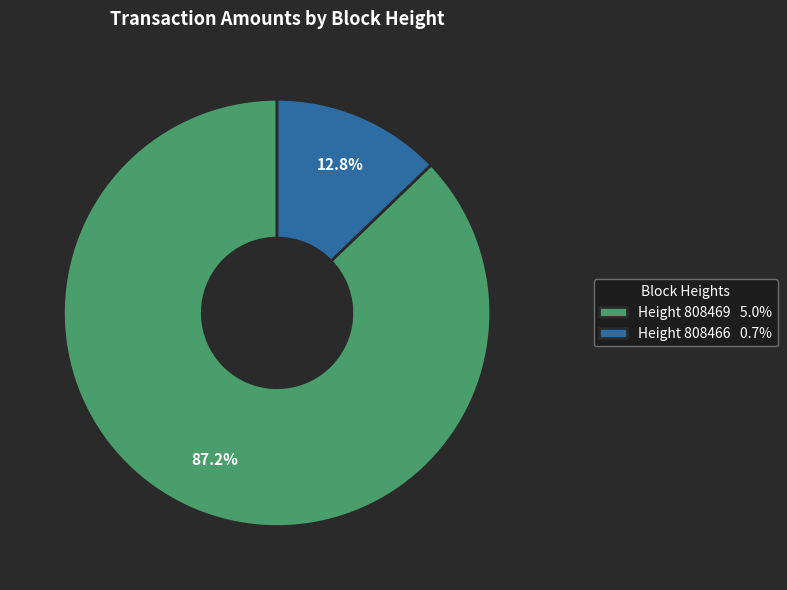

How many slices are in this pie chart?

2